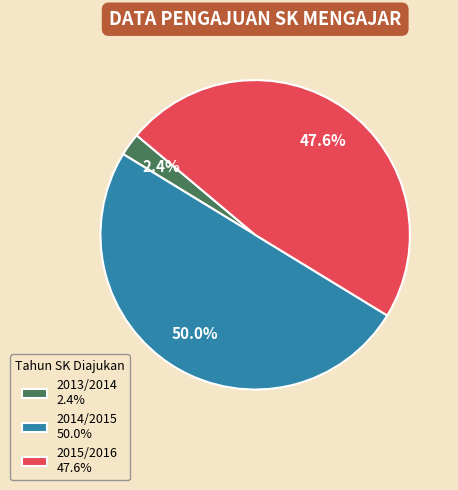

Between 2015/2016 and 2014/2015, which is larger?

2014/2015